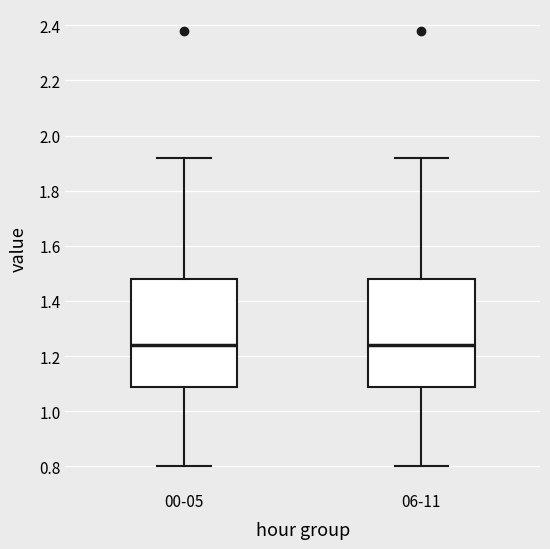

Reading left to right, transcribe this box plot: for each box, give where its median line is, the range the box spans, and where its two whiskers end, as read against the y-axis. The values are not printed on the chart, so give them approximately, as read against the axis.

00-05: median 1.24, box 1.08 to 1.48, whiskers 0.80 to 1.92
06-11: median 1.24, box 1.08 to 1.48, whiskers 0.80 to 1.92